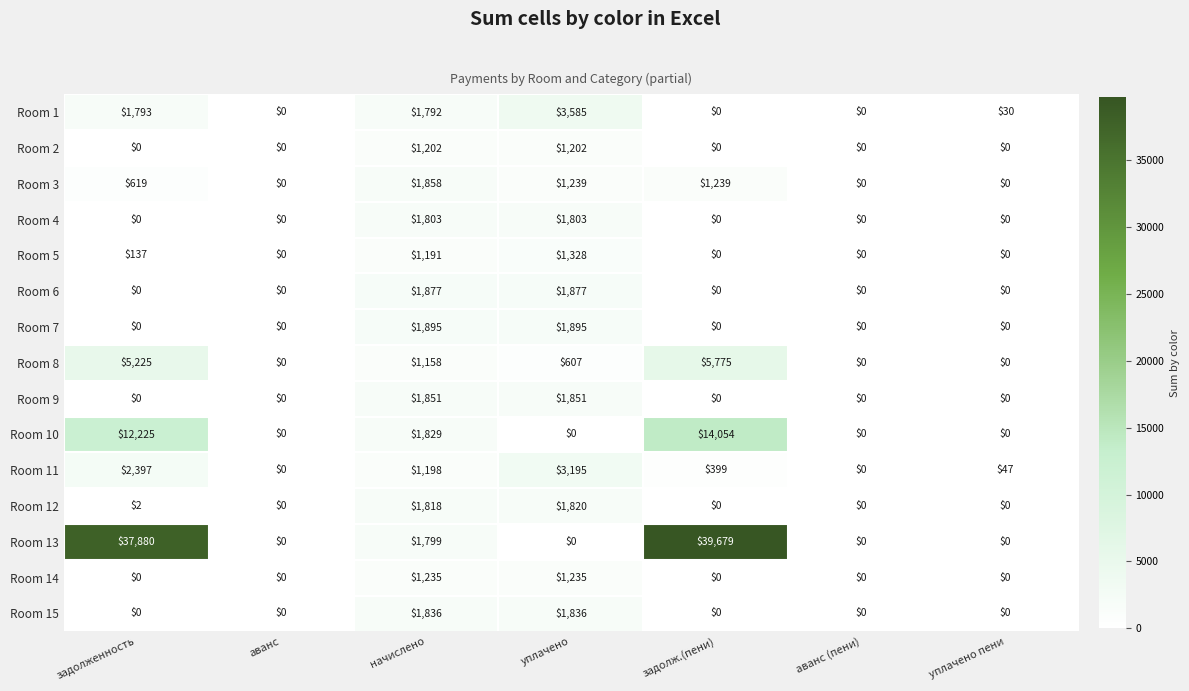

Between начислено and уплачено пени, which series saw the biggest shift?

Room 7